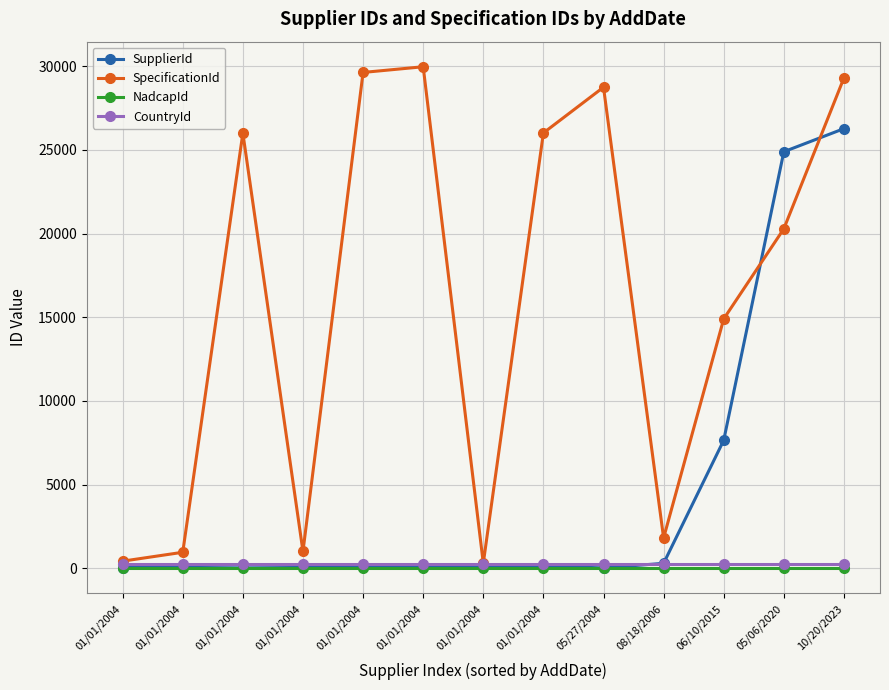

What are all the series names shown in the legend?

SupplierId, SpecificationId, NadcapId, CountryId